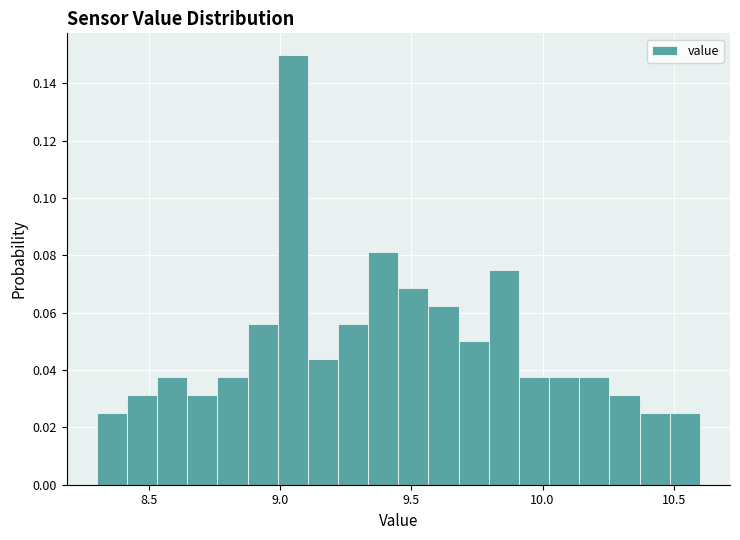

Around what value on the x-axis is the tallest bar? Give the approximate position of its centre, as read against the axis.

9.05